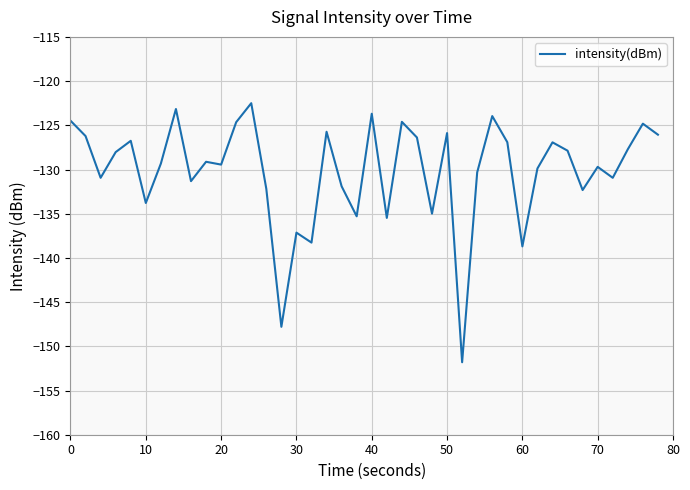

Is this an area chart (filled region under the line)?

No